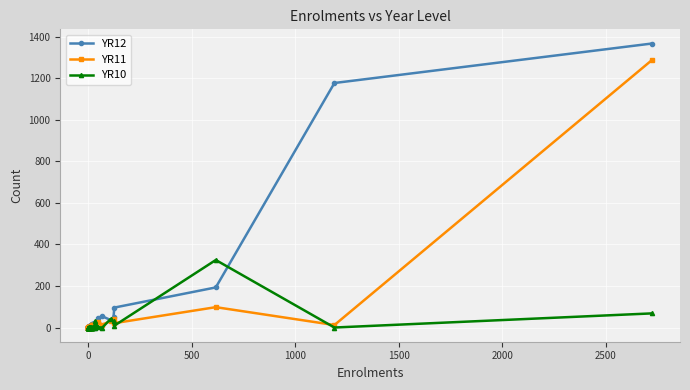

How many lines are shown in the chart?

3